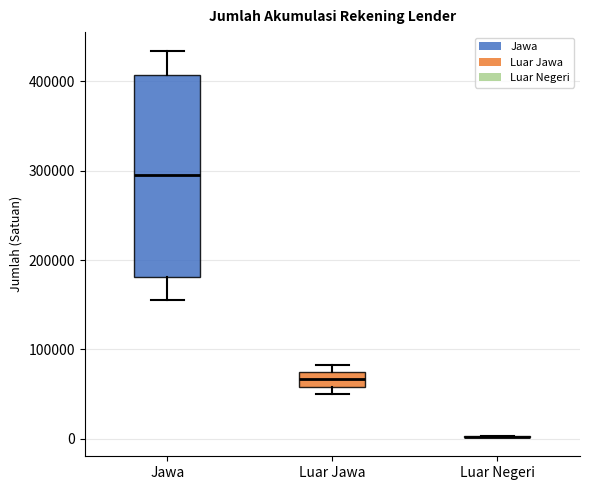

Which box is the tallest, from its lower edge to its upper edge?

Jawa